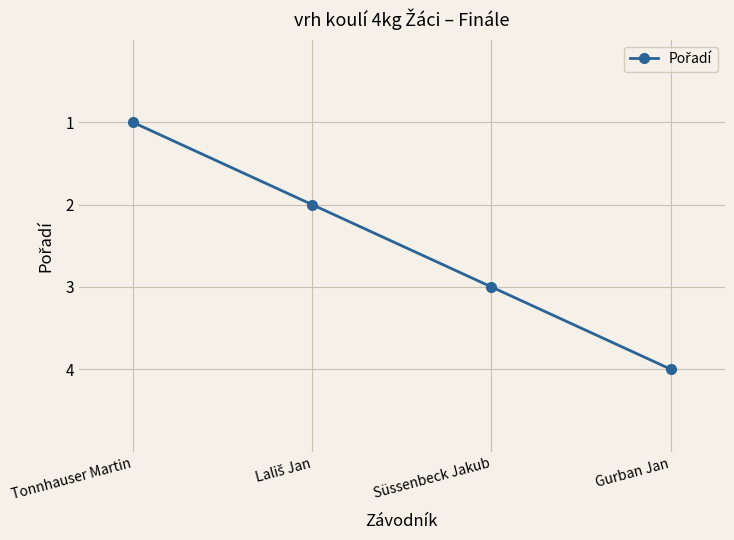

What is the difference between the values at Tonnhauser Martin and Gurban Jan?

3